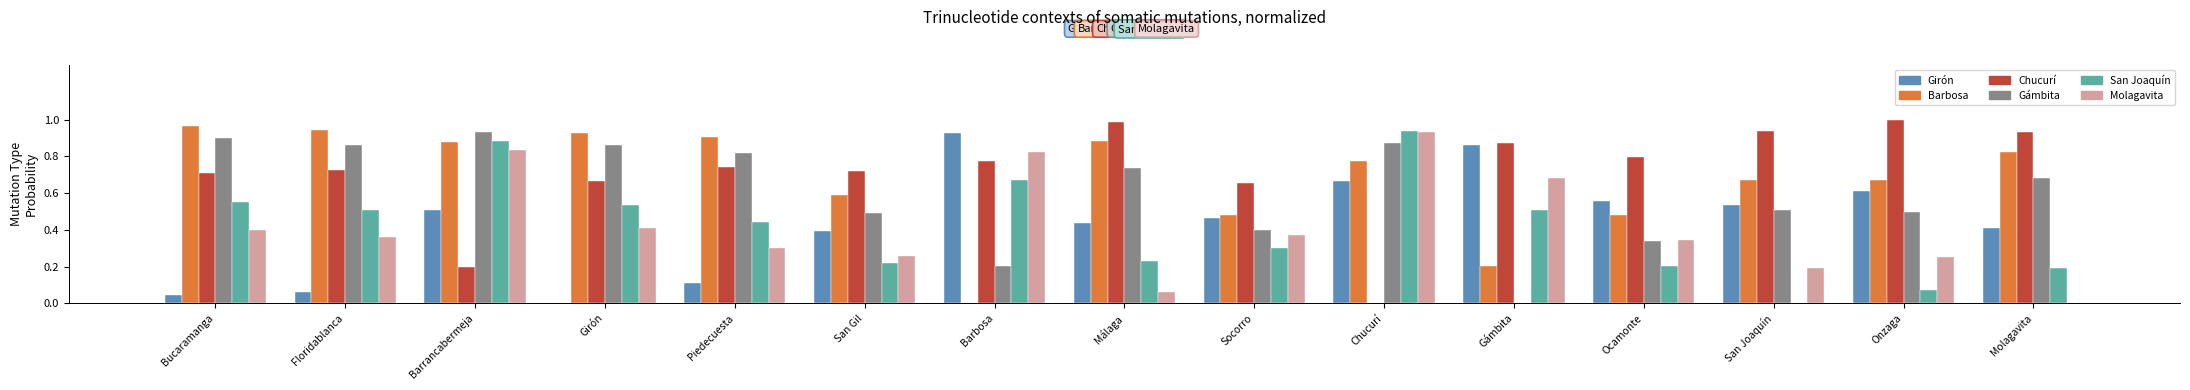

At which label does San Joaquín reach its peak?

Chucurí